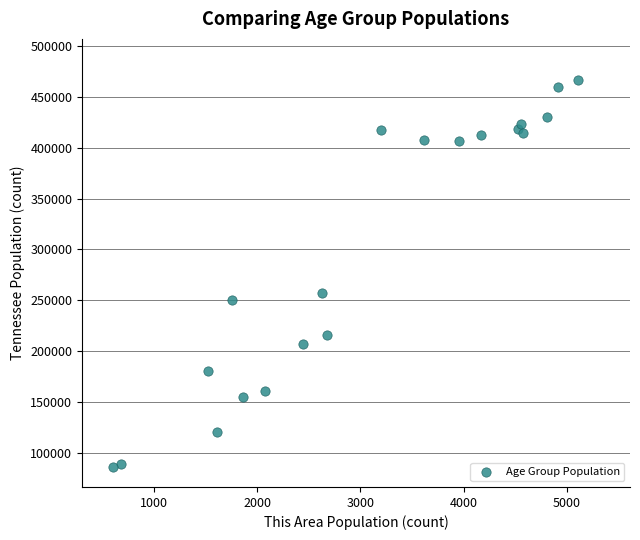

What Y value in the scatter plot is closest to 276721?

257066